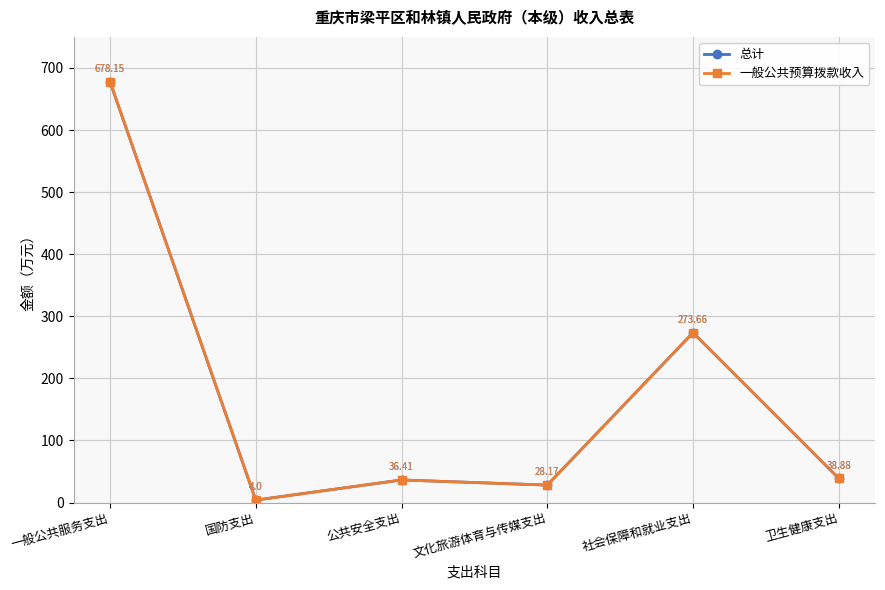

Is this an area chart (filled region under the line)?

No